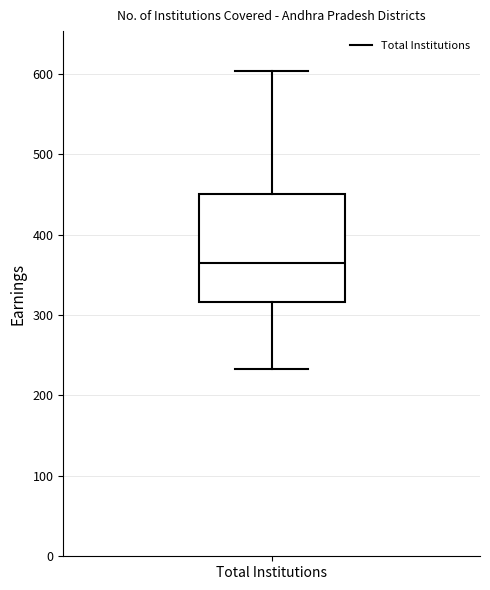

Transcribe this box plot: give where the median line is, the range the box spans, and where the two whiskers end, as read against the y-axis. The values are not printed on the chart, so give them approximately, as read against the axis.

median 370, box 320 to 450, whiskers 230 to 600